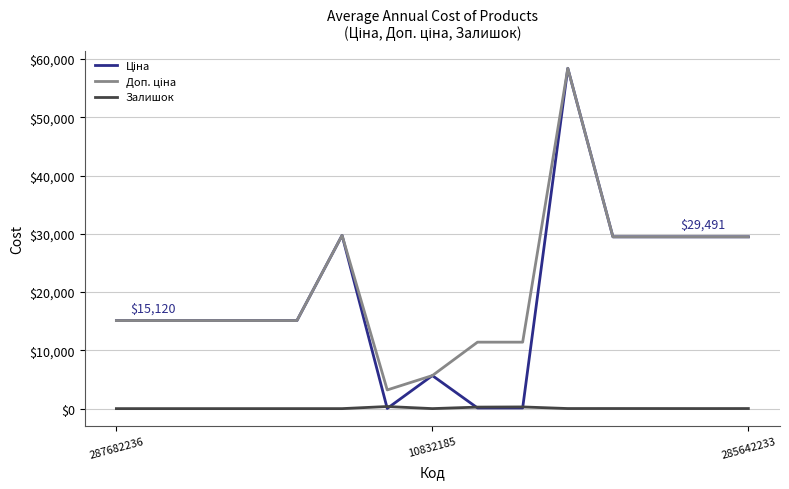

True or false: Залишок and Ціна intersect in this chart.

True